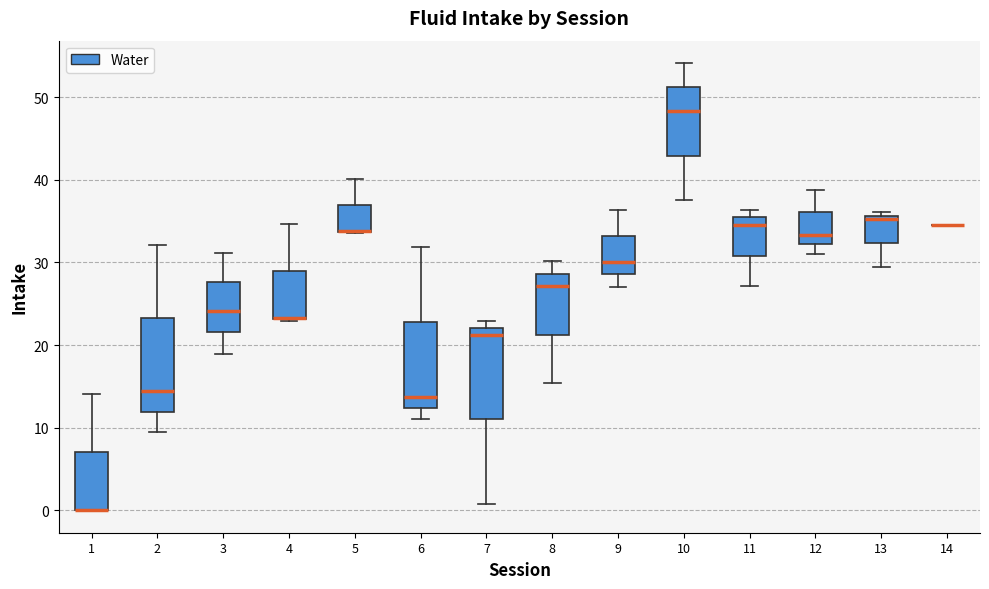

Where is the upper edge of the box at x = 12 on the y-axis? The values are not printed on the chart, so give them approximately, as read against the axis.

36